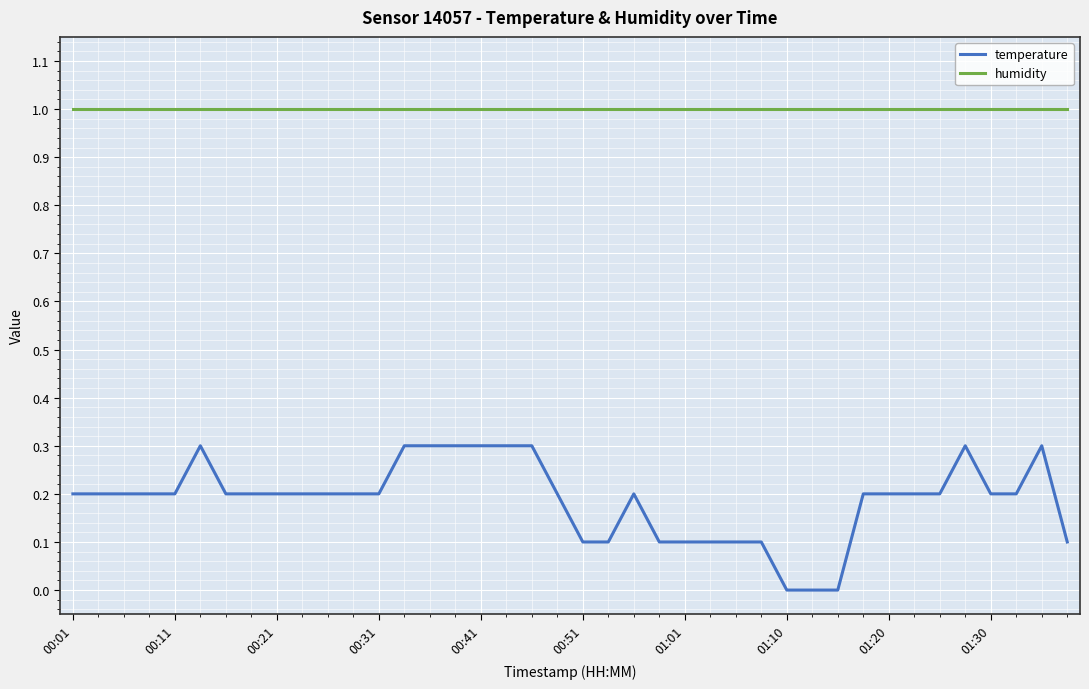

What is the maximum value for temperature?

0.3